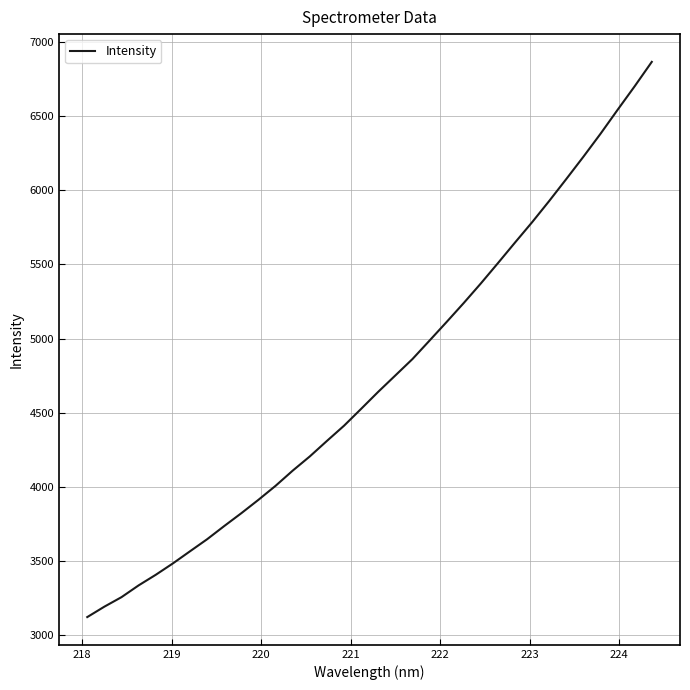

What is the greatest value displayed?

6866.4